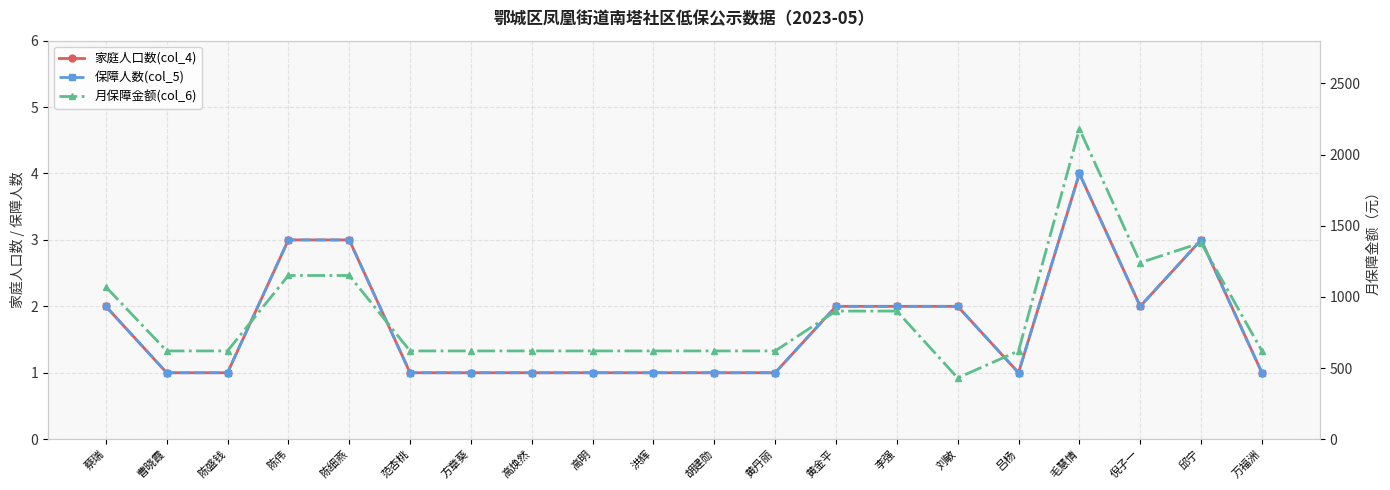

True or false: 家庭人口数(col_4) and 月保障金额(col_6) cross at least once.

False